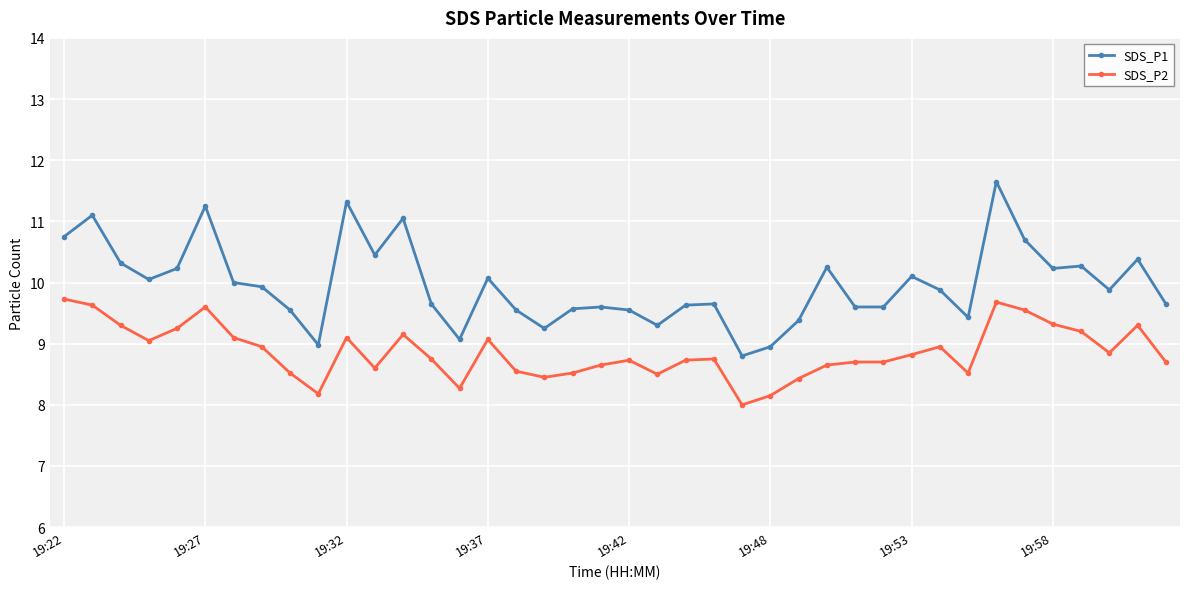

True or false: SDS_P1 has more than 0 points higher than both neighbors.

True